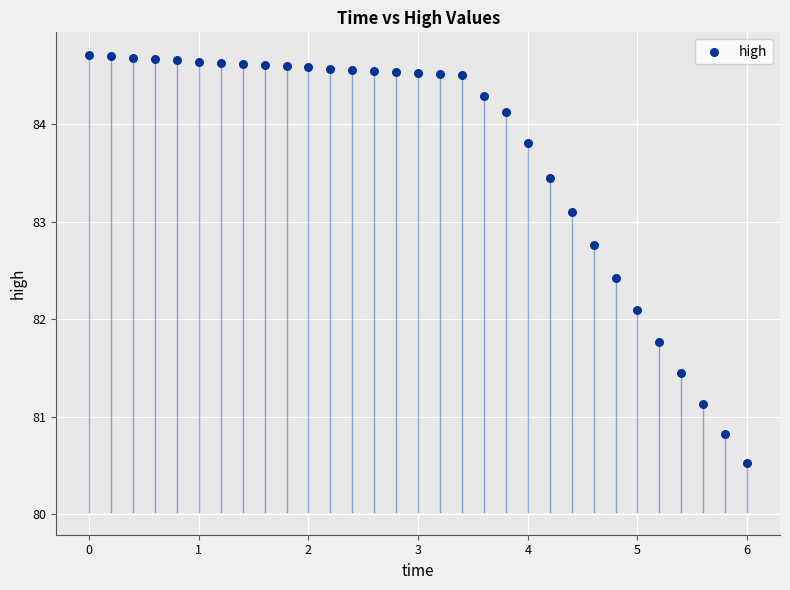

What Y value in the scatter plot is closest to 82?

82.1